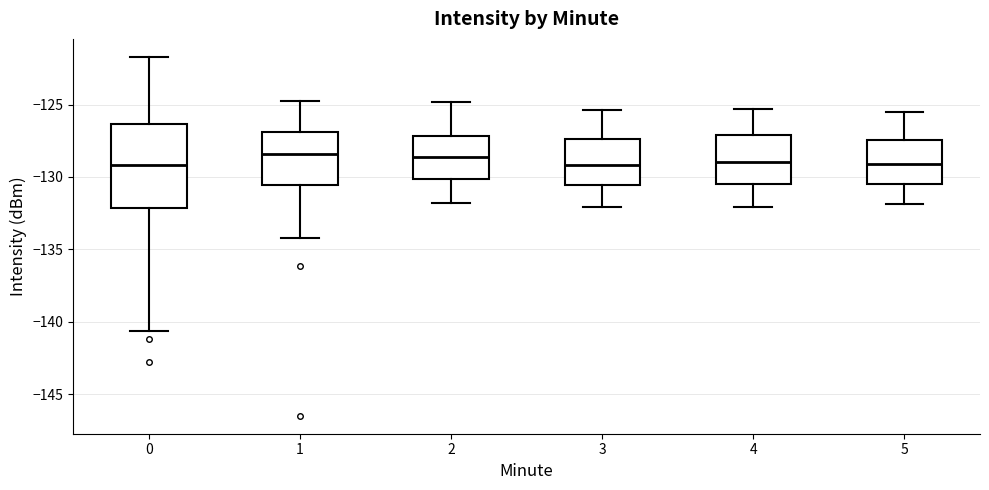

Where does the median line of the box at x = 1 sit on the y-axis? The values are not printed on the chart, so give them approximately, as read against the axis.

-128.5